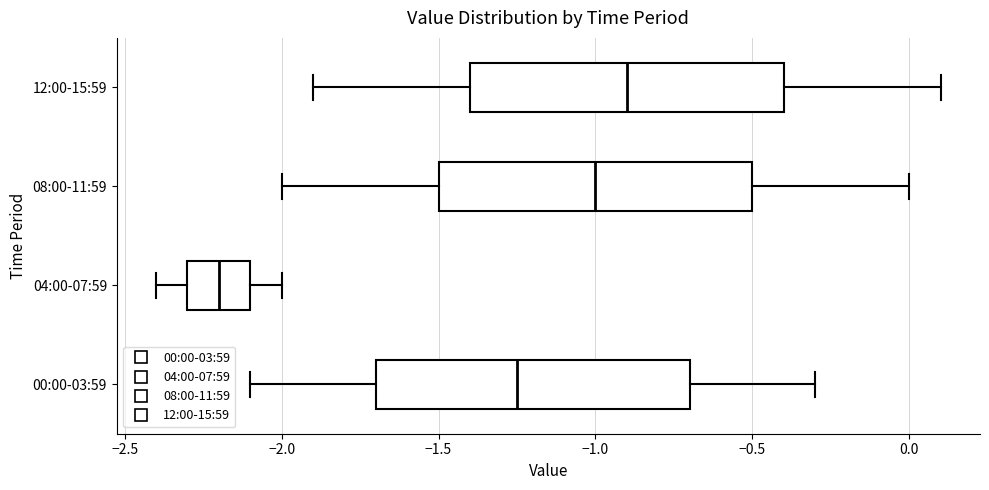

Reading bottom to top, read every box against the x-axis: the position of its median line, the range the box covers, and the ends of its whiskers. The values are not printed on the chart, so give them approximately, as read against the axis.

00:00-03:59: median -1.25, box -1.70 to -0.70, whiskers -2.10 to -0.30
04:00-07:59: median -2.20, box -2.30 to -2.10, whiskers -2.40 to -2.00
08:00-11:59: median -1.00, box -1.50 to -0.50, whiskers -2.00 to 0.00
12:00-15:59: median -0.90, box -1.40 to -0.40, whiskers -1.90 to 0.10